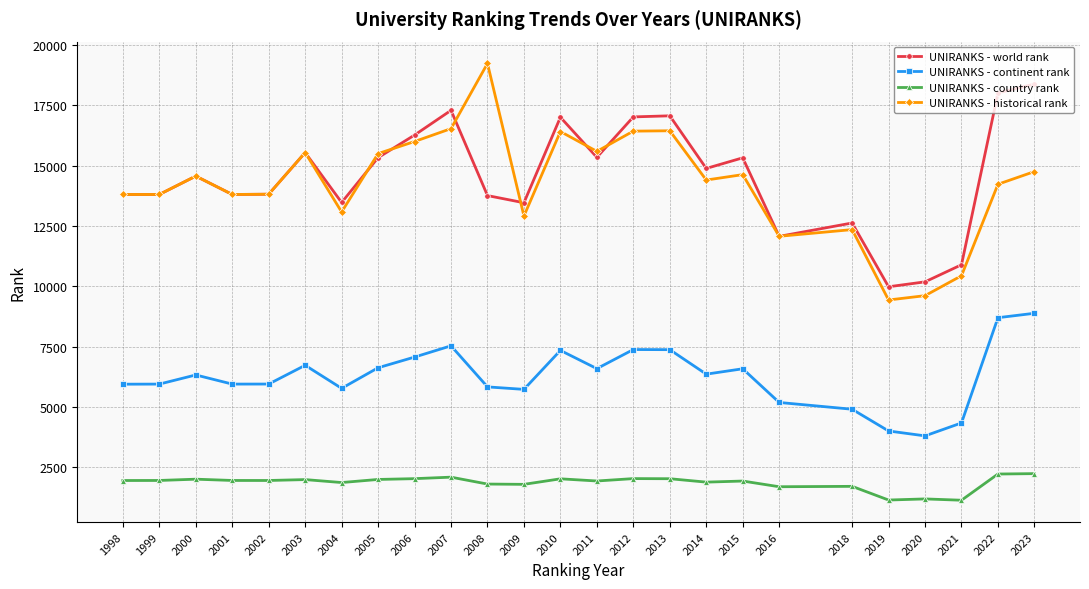

What is the difference between the second highest and second lowest values in the UNIRANKS - historical rank series?

6923